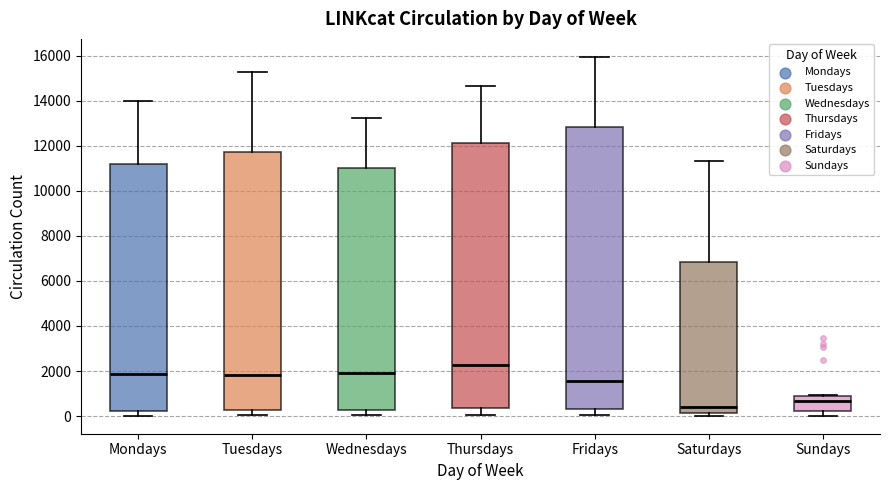

Comparing the boxes themselves (not the whiskers), which one is the tallest?

Fridays